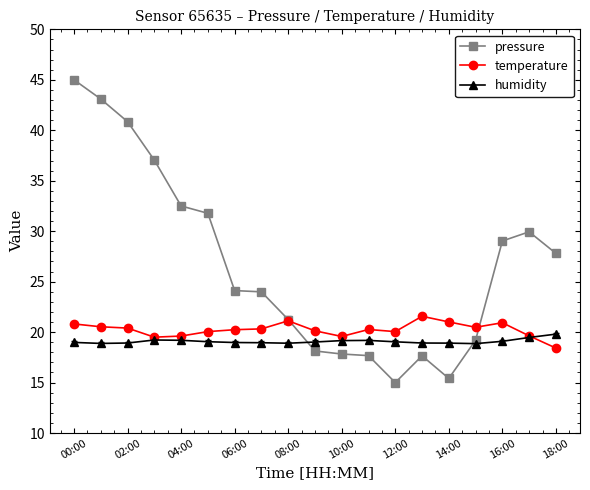

What is the value of the temperature point at the 5th from the left?

19.6